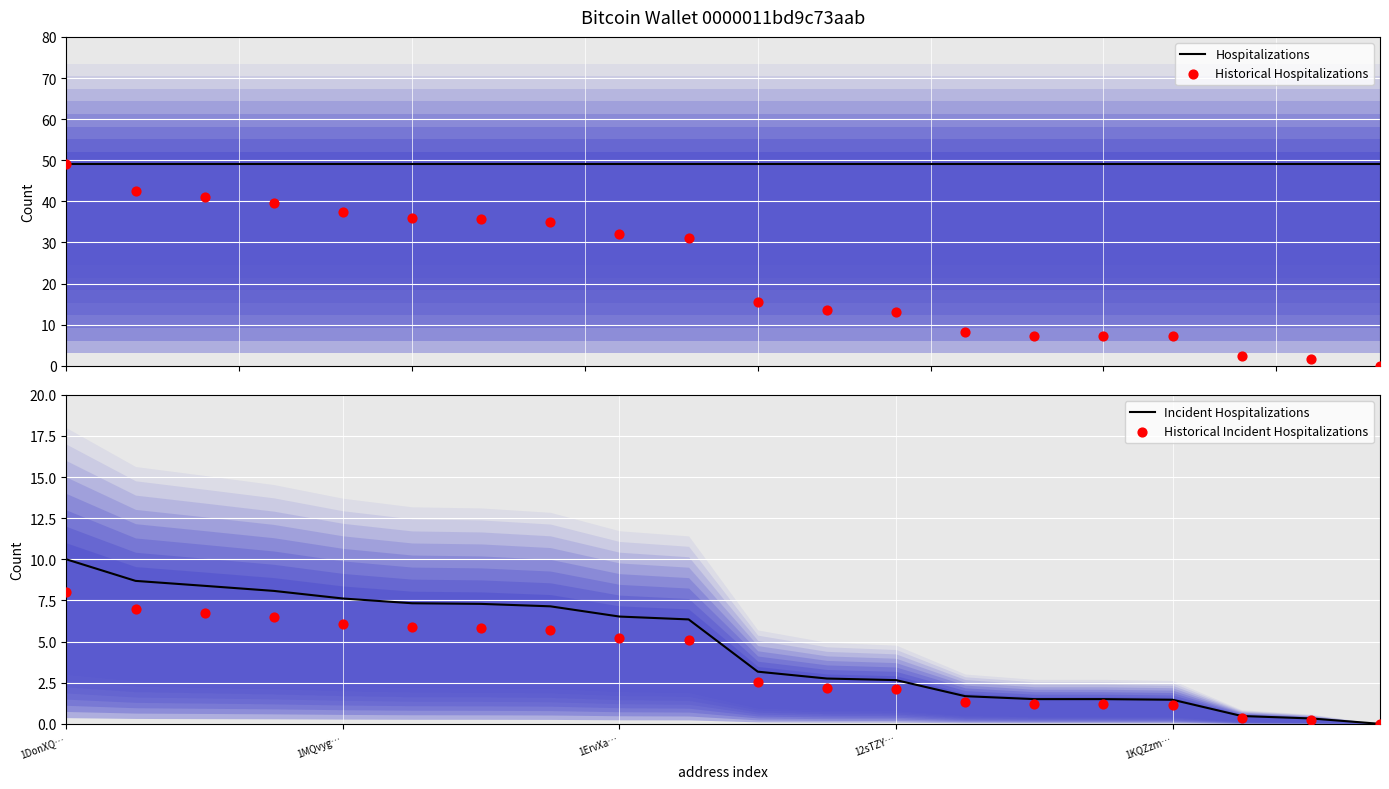

Which series has the largest total across all categories?

Hospitalizations